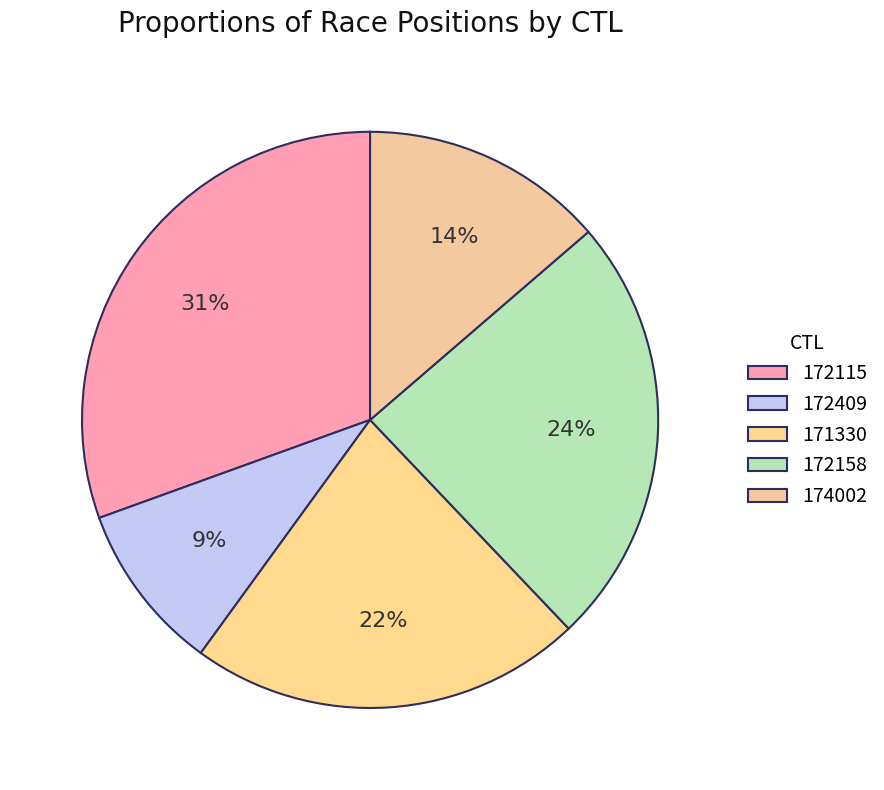

Count the number of slices in the pie.

5